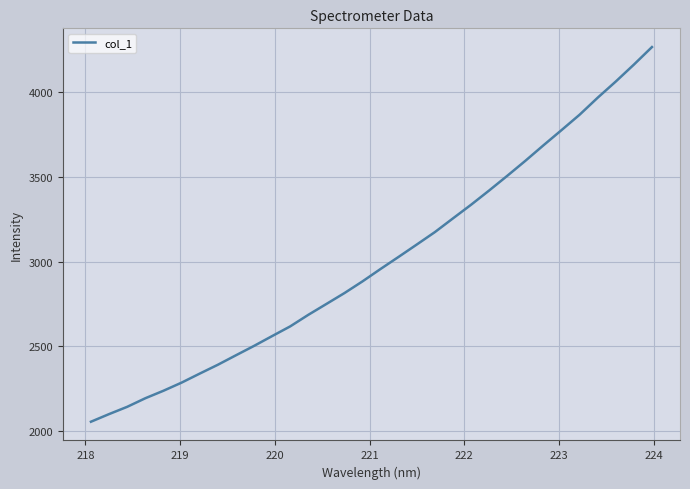

What is the average value?

3006.5